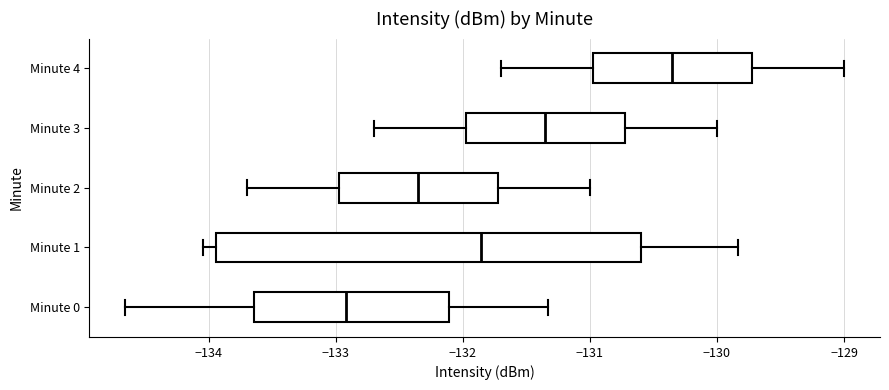

Reading bottom to top, read every box against the x-axis: the position of its median line, the range the box covers, and the ends of its whiskers. The values are not printed on the chart, so give them approximately, as read against the axis.

Minute 0: median -132.9, box -133.6 to -132.1, whiskers -134.7 to -131.3
Minute 1: median -131.9, box -133.9 to -130.6, whiskers -134.0 to -129.8
Minute 2: median -132.3, box -133.0 to -131.7, whiskers -133.7 to -131.0
Minute 3: median -131.3, box -132.0 to -130.7, whiskers -132.7 to -130.0
Minute 4: median -130.3, box -131.0 to -129.7, whiskers -131.7 to -129.0